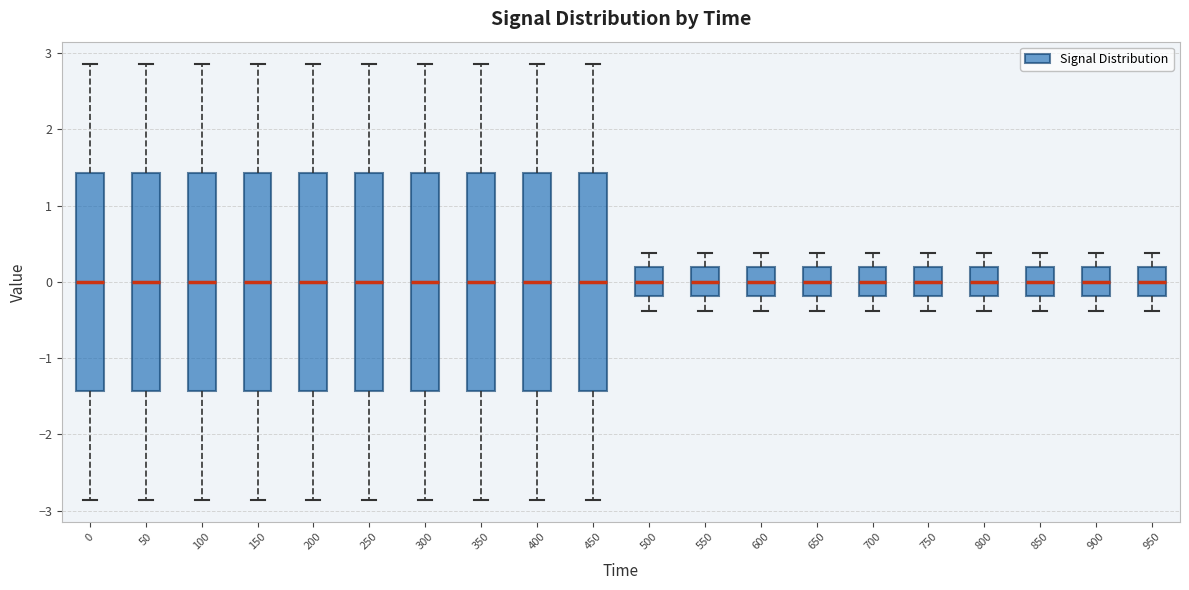

Reading left to right, read every box against the y-axis: the position of its median line, the range the box covers, and the ends of its whiskers. The values are not printed on the chart, so give them approximately, as read against the axis.

0: median 0.0, box -1.4 to 1.4, whiskers -2.9 to 2.9
50: median 0.0, box -1.4 to 1.4, whiskers -2.9 to 2.9
100: median 0.0, box -1.4 to 1.4, whiskers -2.9 to 2.9
150: median 0.0, box -1.4 to 1.4, whiskers -2.9 to 2.9
200: median 0.0, box -1.4 to 1.4, whiskers -2.9 to 2.9
250: median 0.0, box -1.4 to 1.4, whiskers -2.9 to 2.9
300: median 0.0, box -1.4 to 1.4, whiskers -2.9 to 2.9
350: median 0.0, box -1.4 to 1.4, whiskers -2.9 to 2.9
400: median 0.0, box -1.4 to 1.4, whiskers -2.9 to 2.9
450: median 0.0, box -1.4 to 1.4, whiskers -2.9 to 2.9
500: median 0.0, box -0.2 to 0.2, whiskers -0.4 to 0.4
550: median 0.0, box -0.2 to 0.2, whiskers -0.4 to 0.4
600: median 0.0, box -0.2 to 0.2, whiskers -0.4 to 0.4
650: median 0.0, box -0.2 to 0.2, whiskers -0.4 to 0.4
700: median 0.0, box -0.2 to 0.2, whiskers -0.4 to 0.4
750: median 0.0, box -0.2 to 0.2, whiskers -0.4 to 0.4
800: median 0.0, box -0.2 to 0.2, whiskers -0.4 to 0.4
850: median 0.0, box -0.2 to 0.2, whiskers -0.4 to 0.4
900: median 0.0, box -0.2 to 0.2, whiskers -0.4 to 0.4
950: median 0.0, box -0.2 to 0.2, whiskers -0.4 to 0.4